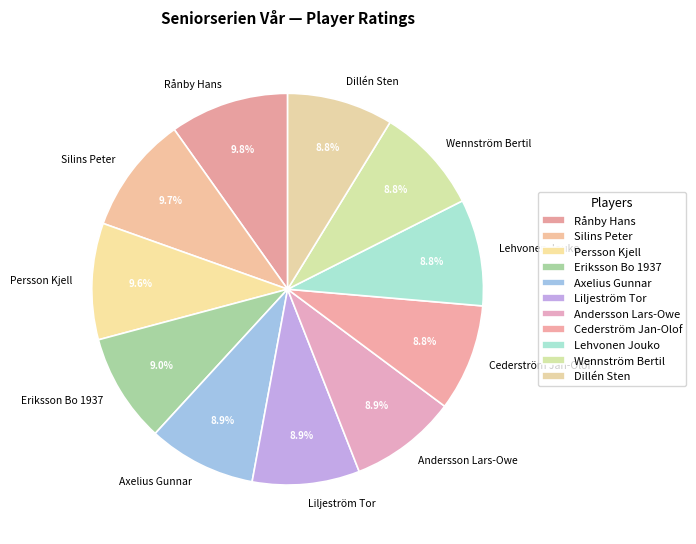

The Eriksson Bo 1937 slice represents 2% of the pie. True or false?

False